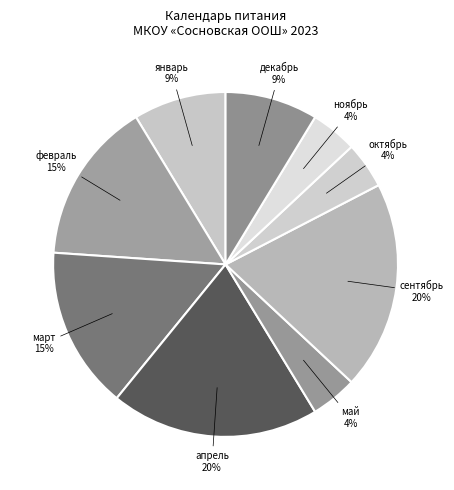

To the nearest percent, what is the average slice percentage?

11%